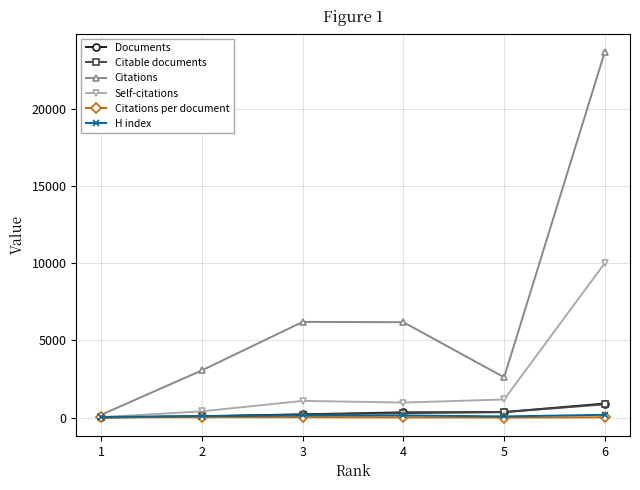

At which label does Citable documents reach its peak?

6